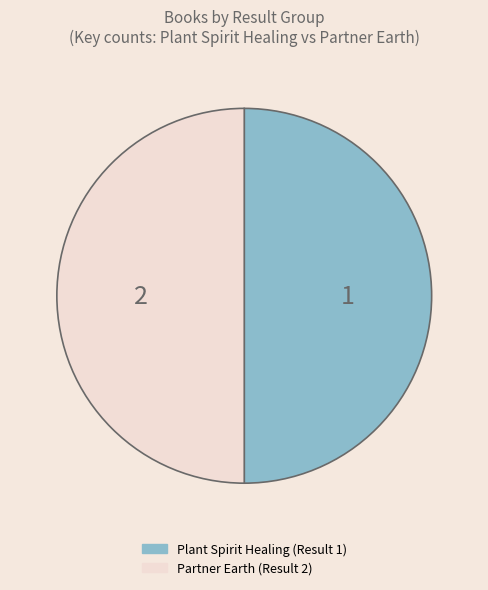

Combined, do Partner Earth (Result 2) and Plant Spirit Healing (Result 1) account for over 50%?

Yes